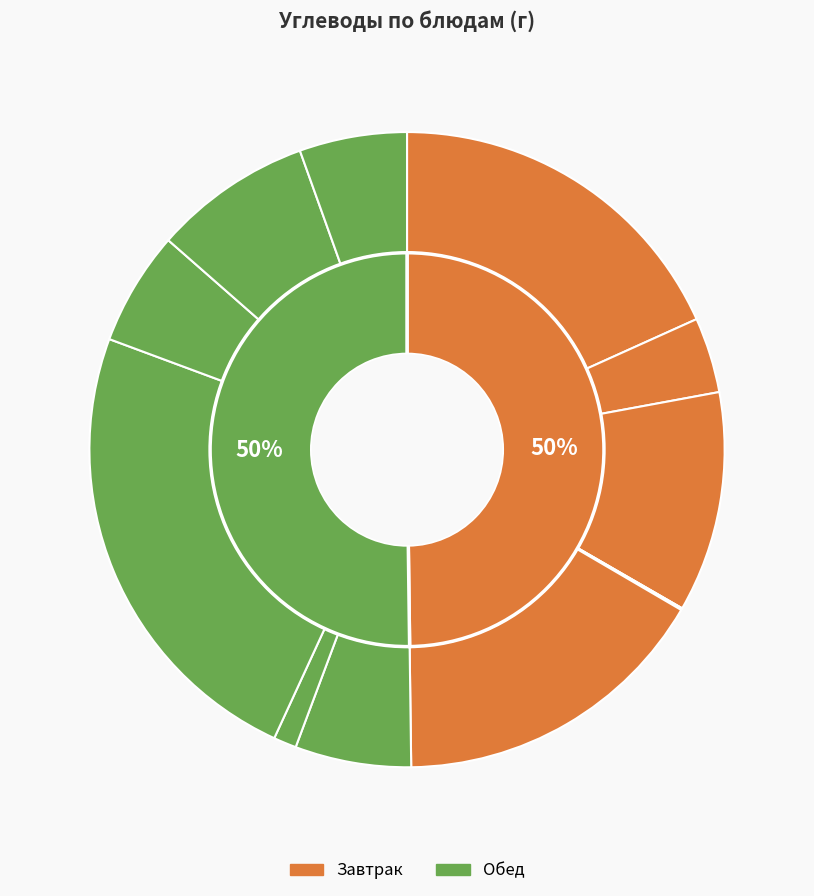

Which category has the smallest portion of the pie?

Сыр твердый порциями